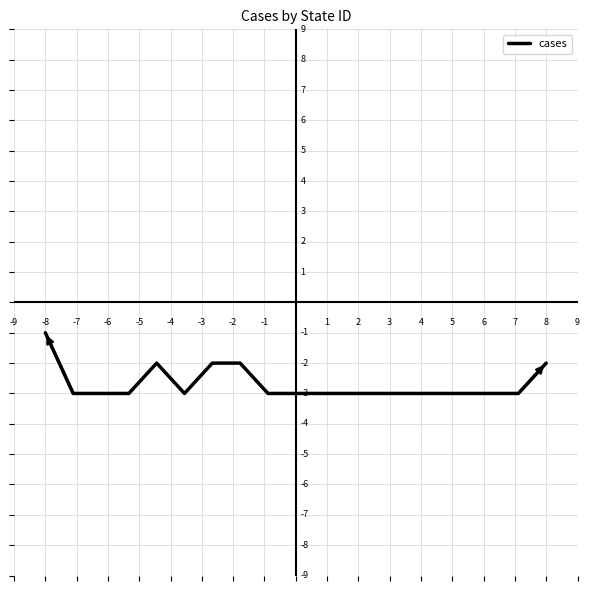

What is the difference between the maximum and minimum values?

2